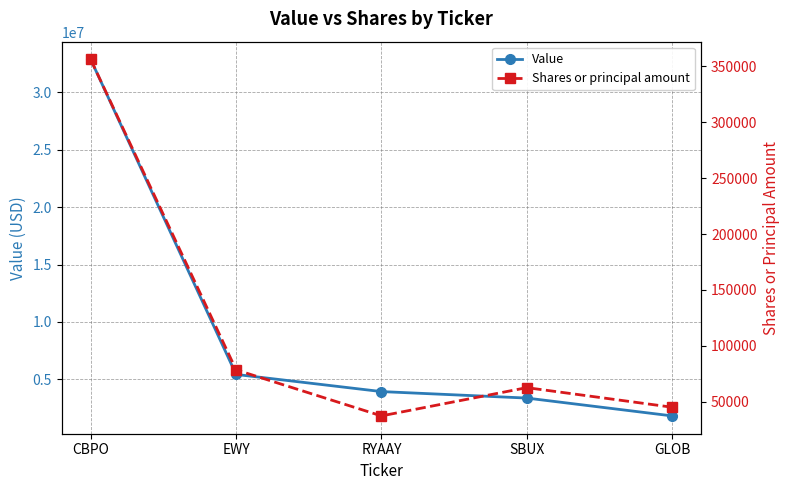

The value of Shares or principal amount at RYAAY is 24522. True or false?

False